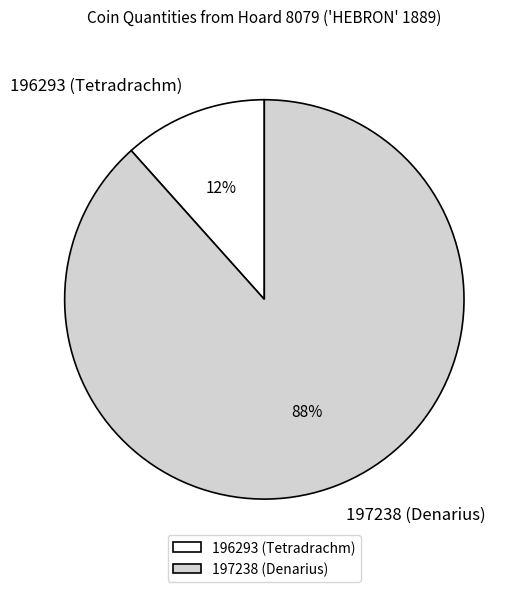

Count the number of slices in the pie.

2